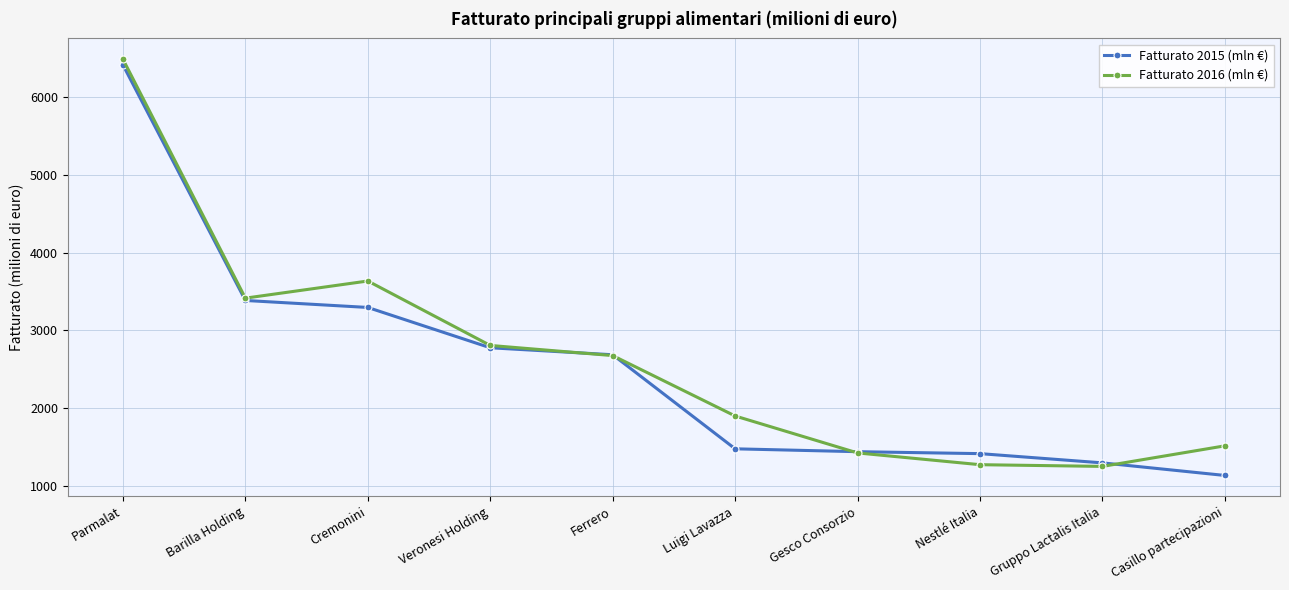

True or false: Fatturato 2015 (mln €) has a value of 3981.4 at Ferrero.

False